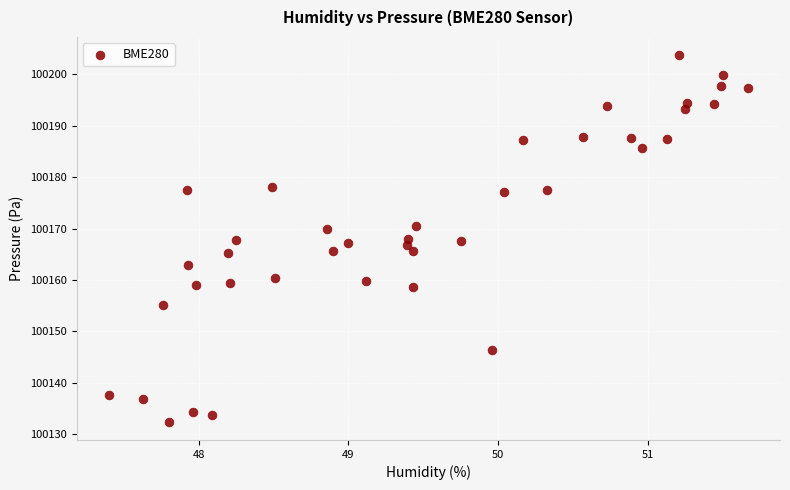

What is the range of X values (max minus min)?

4.3